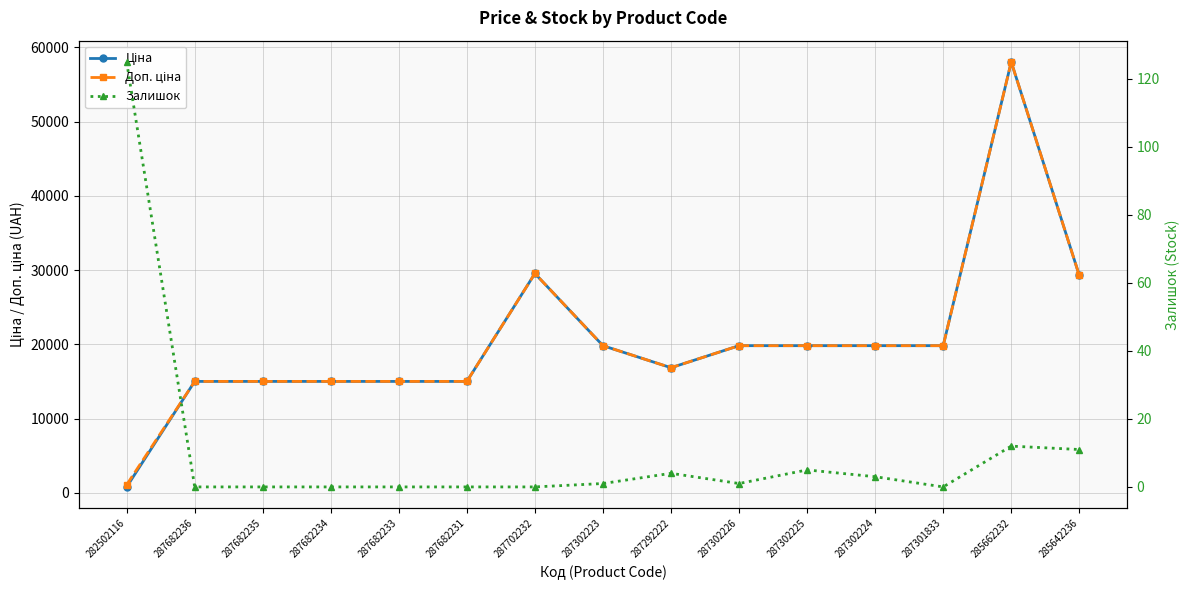

Which label corresponds to the smallest value in the chart?

287682236